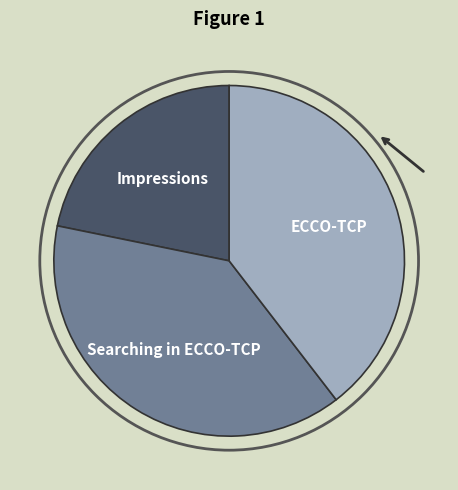

Which category has the smallest portion of the pie?

Impressions